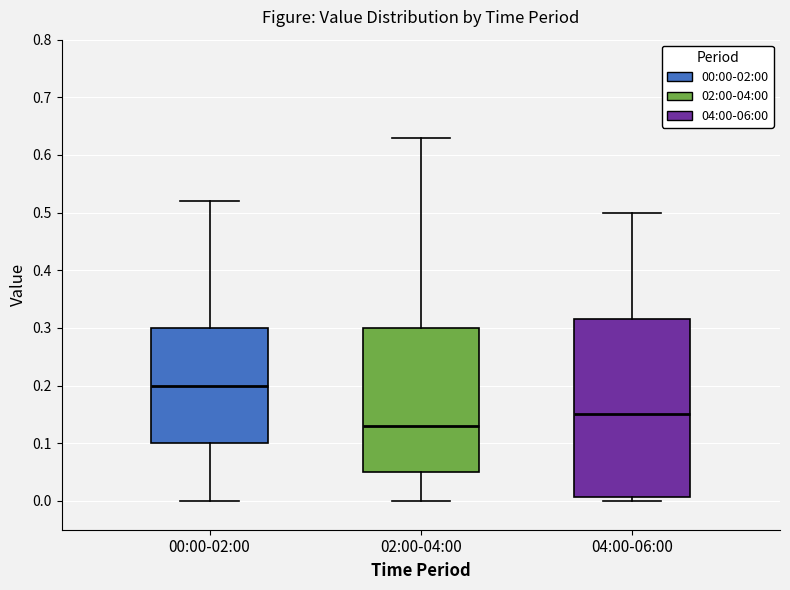

Reading left to right, transcribe this box plot: for each box, give where its median line is, the range the box spans, and where its two whiskers end, as read against the y-axis. The values are not printed on the chart, so give them approximately, as read against the axis.

00:00-02:00: median 0.20, box 0.10 to 0.30, whiskers 0.00 to 0.52
02:00-04:00: median 0.13, box 0.05 to 0.30, whiskers 0.00 to 0.63
04:00-06:00: median 0.15, box 0.01 to 0.32, whiskers 0.00 to 0.50